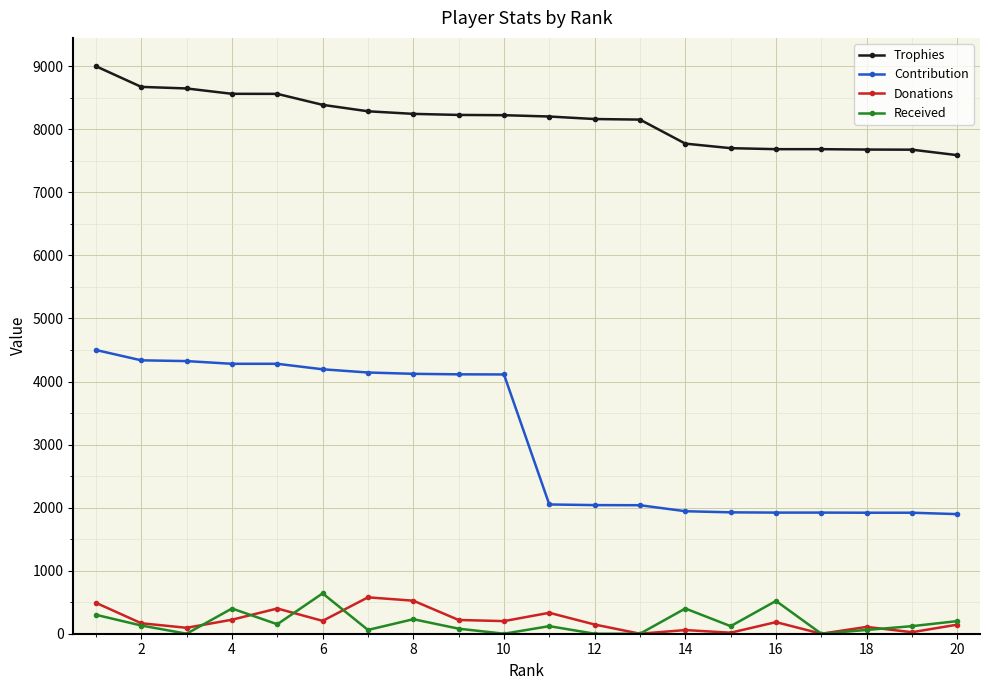

At how many categories does at least one series exceed 5568?

20